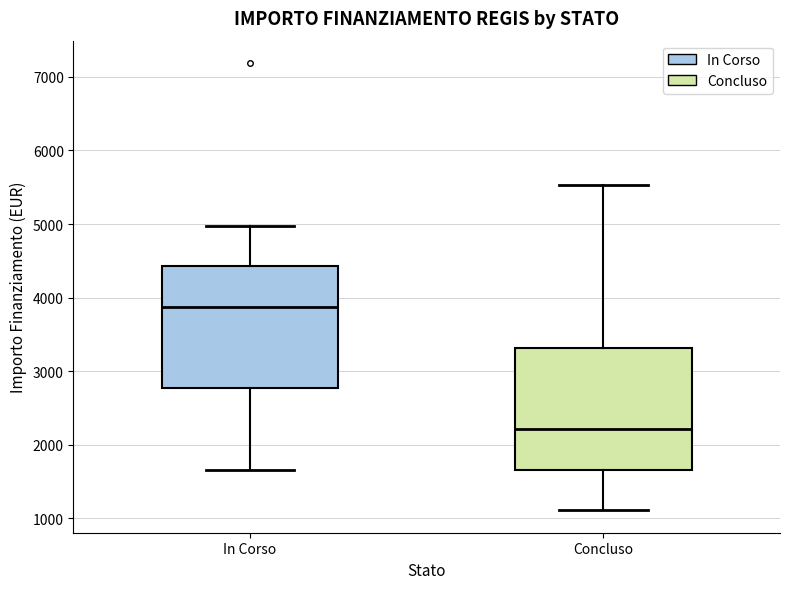

Where does the upper whisker of the box for Concluso end on the y-axis? The values are not printed on the chart, so give them approximately, as read against the axis.

5500